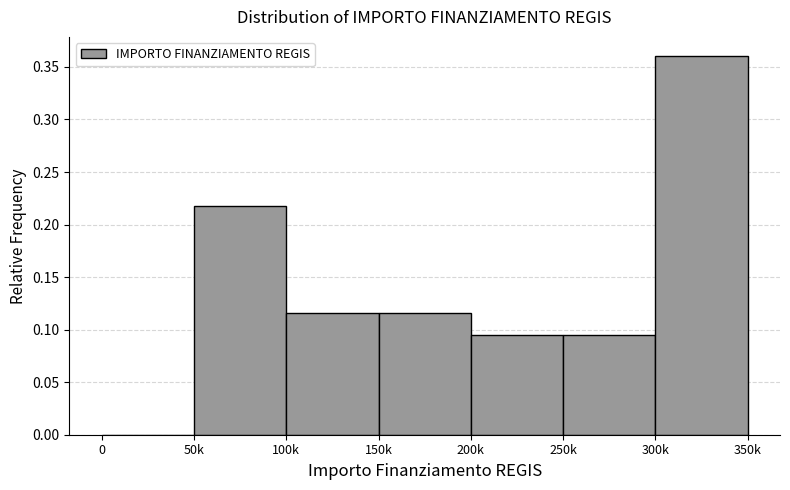

Which has a higher value, 300k or 250k?

300k